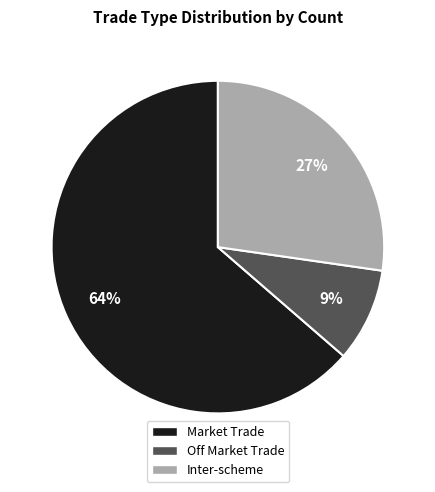

What percentage is the Inter-scheme slice, to the nearest percent?

27%